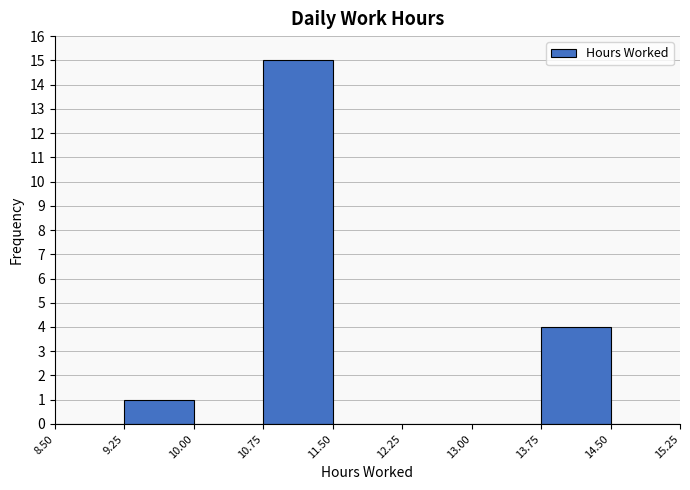

Over which range of the x-axis is the bar tallest?

10.75 to 11.50